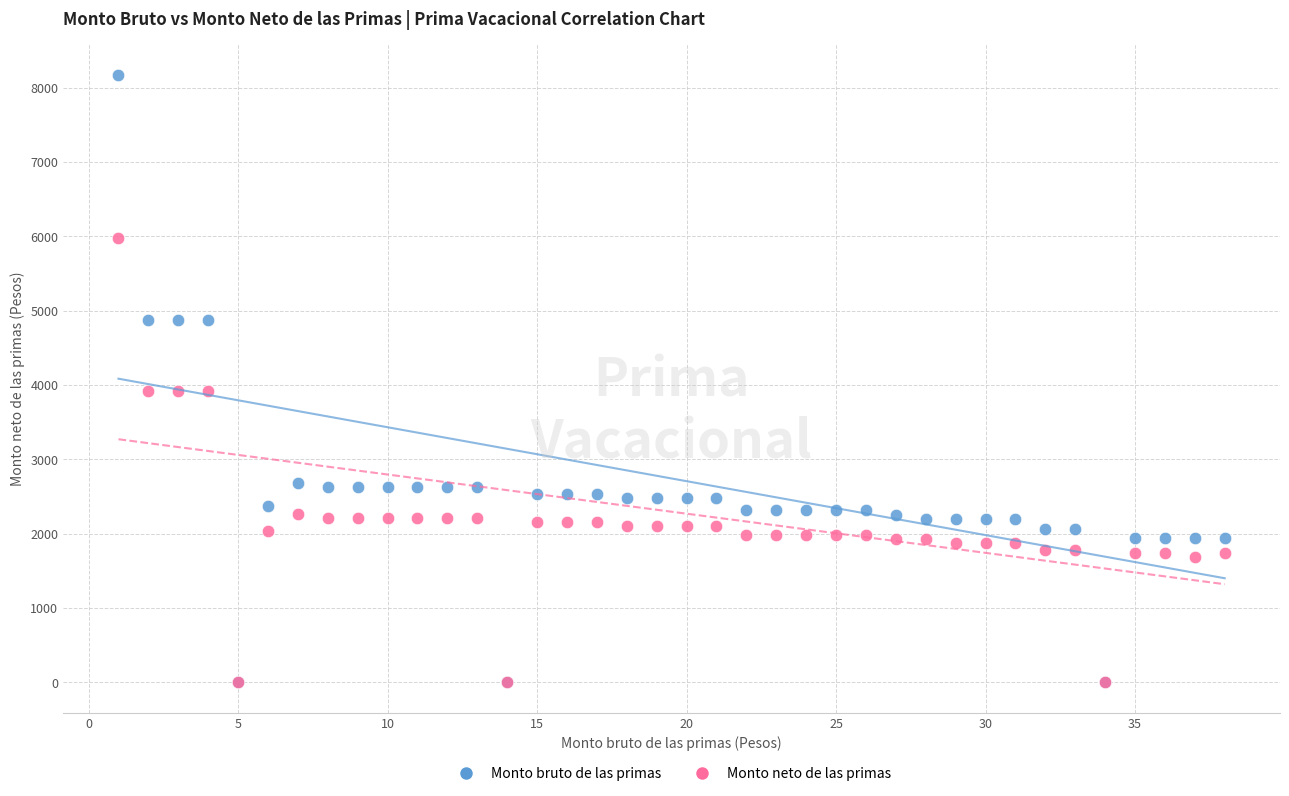

Which series has the widest spread of Y values?

Monto bruto de las primas